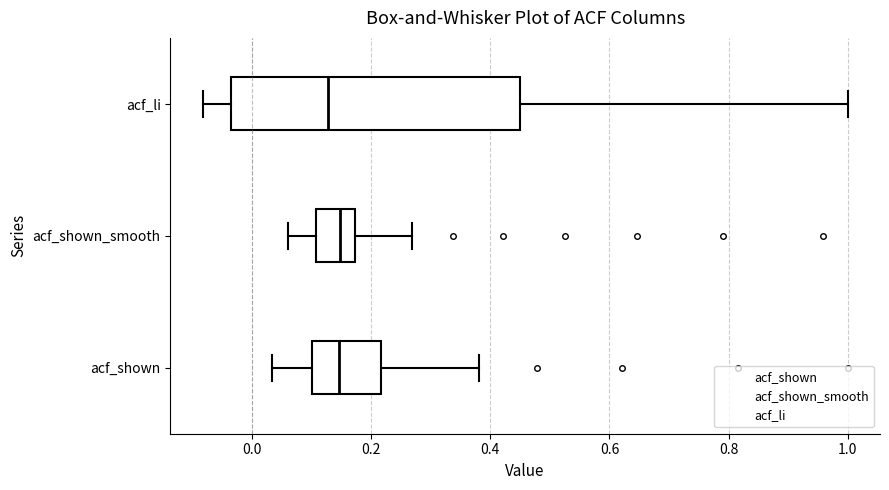

Reading bottom to top, transcribe this box plot: for each box, give where its median line is, the range the box spans, and where its two whiskers end, as read against the x-axis. The values are not printed on the chart, so give them approximately, as read against the axis.

acf_shown: median 0.14, box 0.10 to 0.22, whiskers 0.04 to 0.38
acf_shown_smooth: median 0.14, box 0.10 to 0.18, whiskers 0.06 to 0.26
acf_li: median 0.12, box -0.04 to 0.44, whiskers -0.08 to 1.00